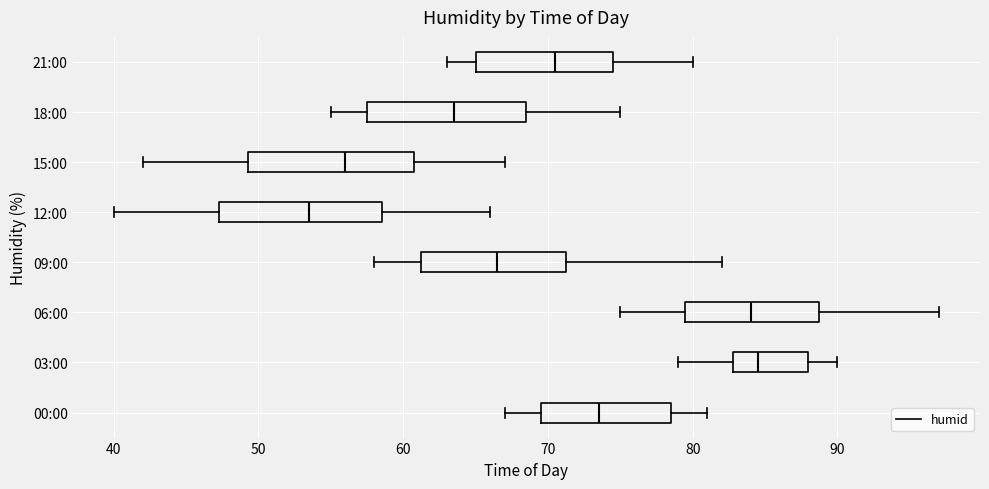

Reading bottom to top, read every box against the x-axis: the position of its median line, the range the box covers, and the ends of its whiskers. The values are not printed on the chart, so give them approximately, as read against the axis.

00:00: median 74, box 70 to 79, whiskers 67 to 81
03:00: median 85, box 83 to 88, whiskers 79 to 90
06:00: median 84, box 80 to 89, whiskers 75 to 97
09:00: median 67, box 61 to 71, whiskers 58 to 82
12:00: median 54, box 47 to 59, whiskers 40 to 66
15:00: median 56, box 49 to 61, whiskers 42 to 67
18:00: median 64, box 58 to 69, whiskers 55 to 75
21:00: median 71, box 65 to 75, whiskers 63 to 80